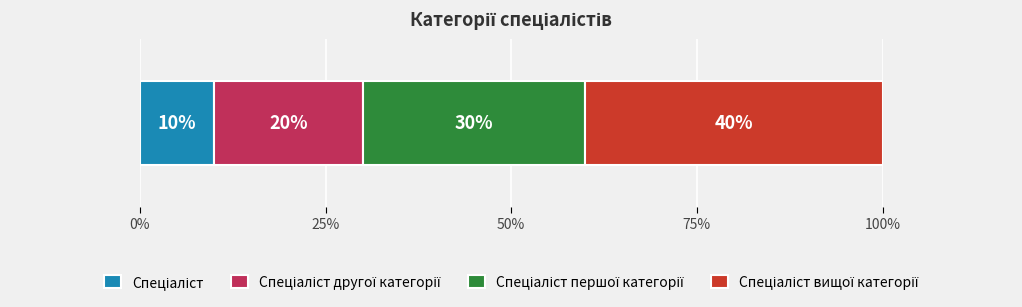

How many categories are shown in the chart?

1